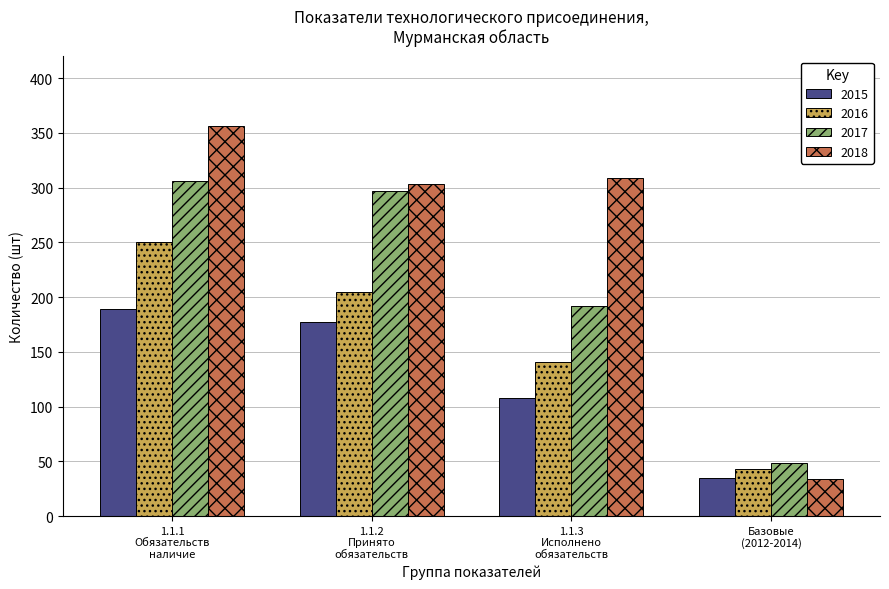

At which category does the chart reach its minimum across all series?

Базовые
(2012-2014)